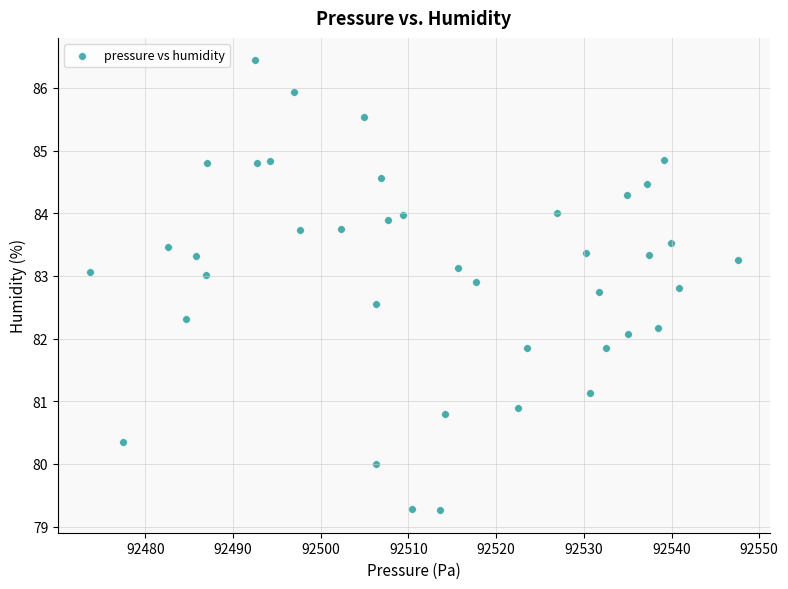

What is the range of X values (max minus min)?

73.8